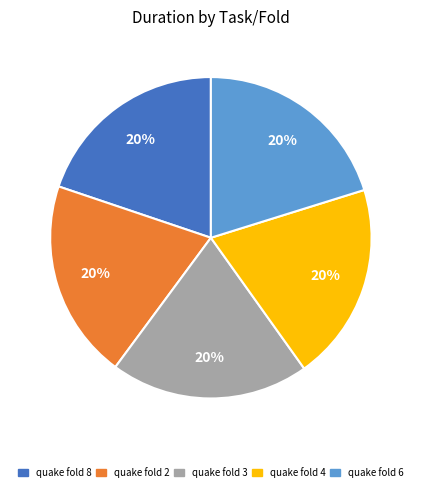

Is quake fold 3 the majority of the pie?

No